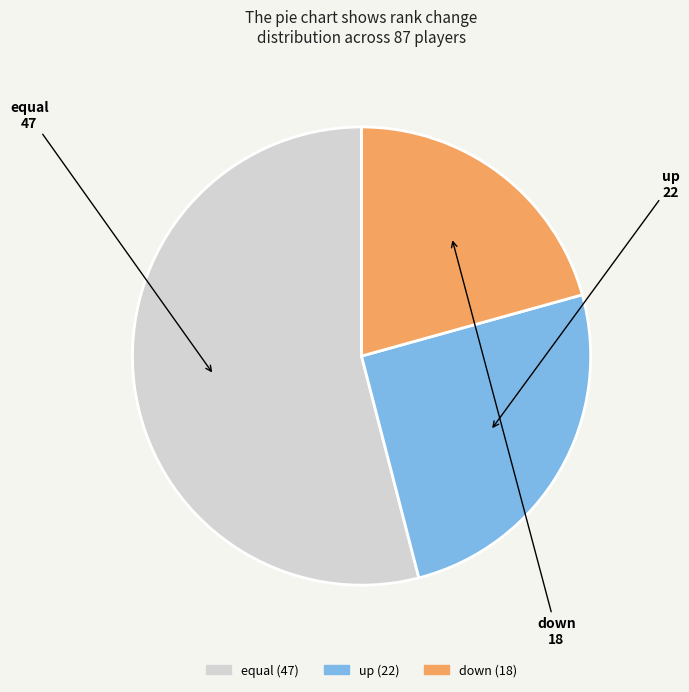

Between up and down, which is larger?

up